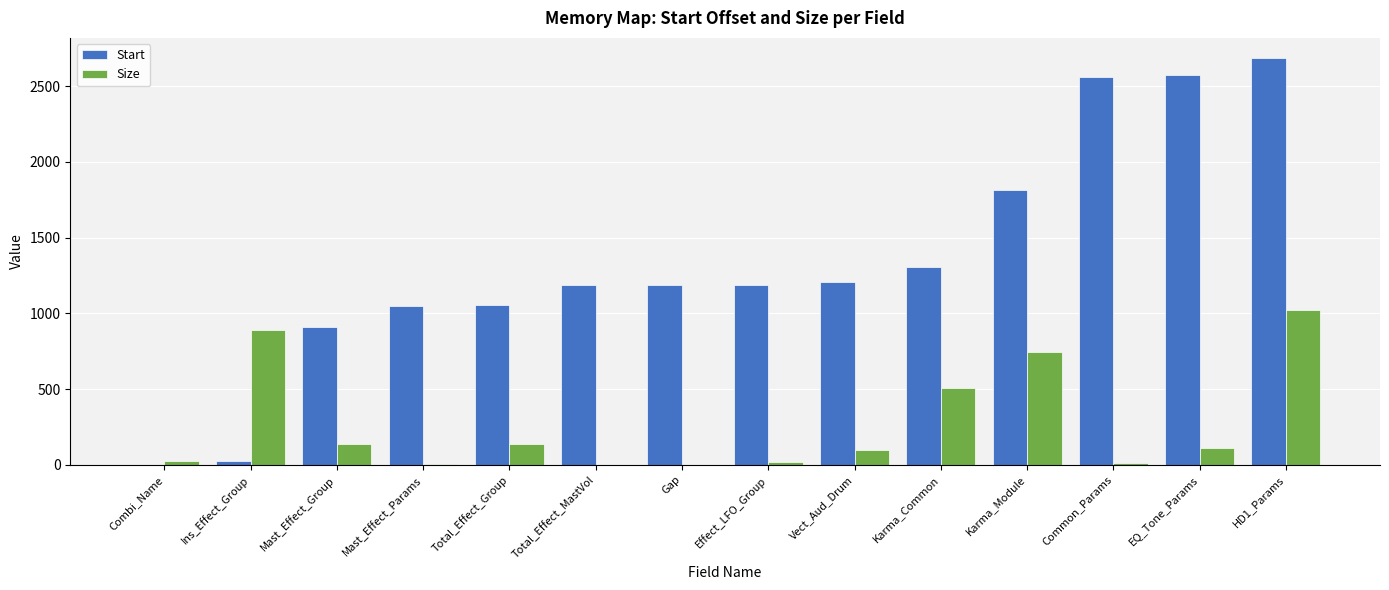

Where is Size nearest to the value 511?

Karma_Common